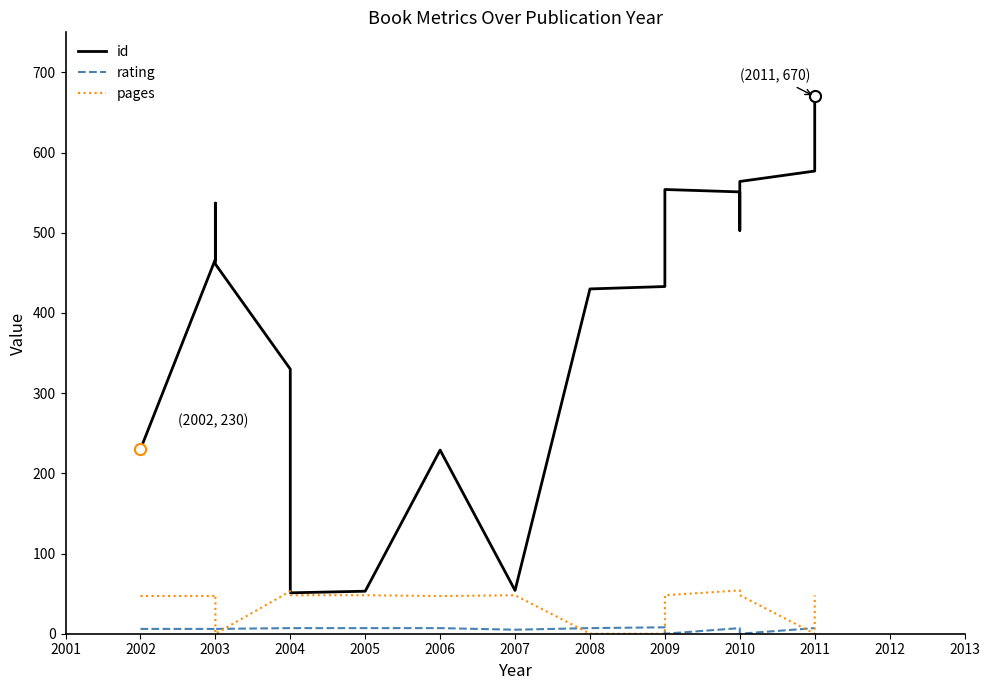

Which series changed the most between 2004 and 2008?

id